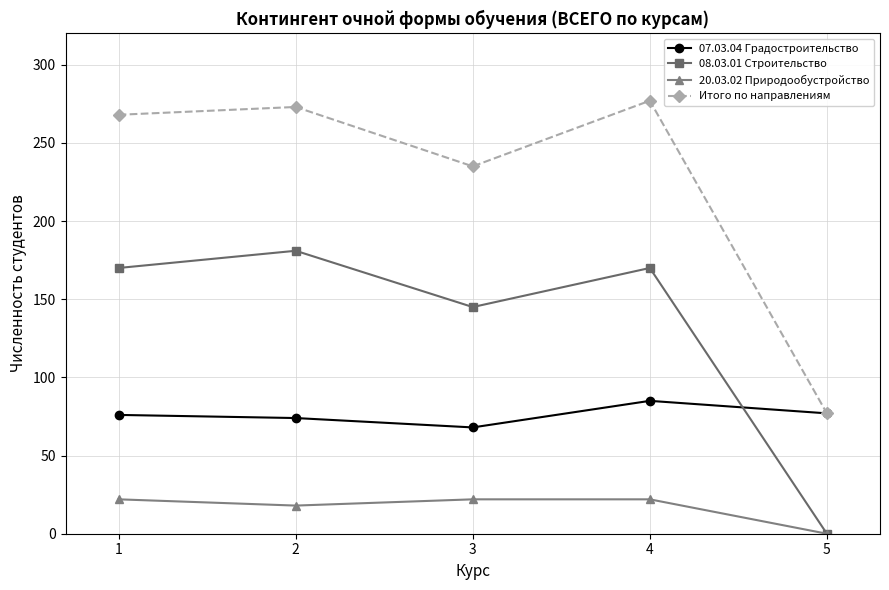

What is the value of the 08.03.01 Строительство point at the 2nd from the left?

181